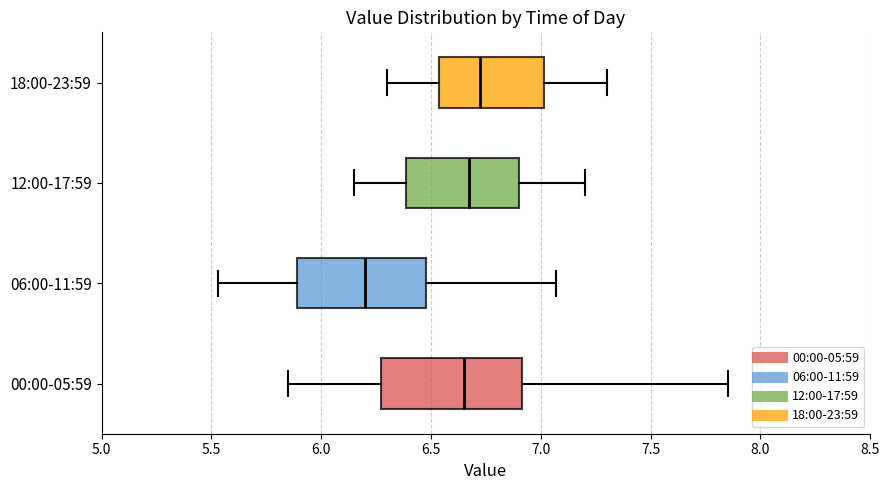

Where does the right whisker of the box for 00:00-05:59 end on the x-axis? The values are not printed on the chart, so give them approximately, as read against the axis.

7.85